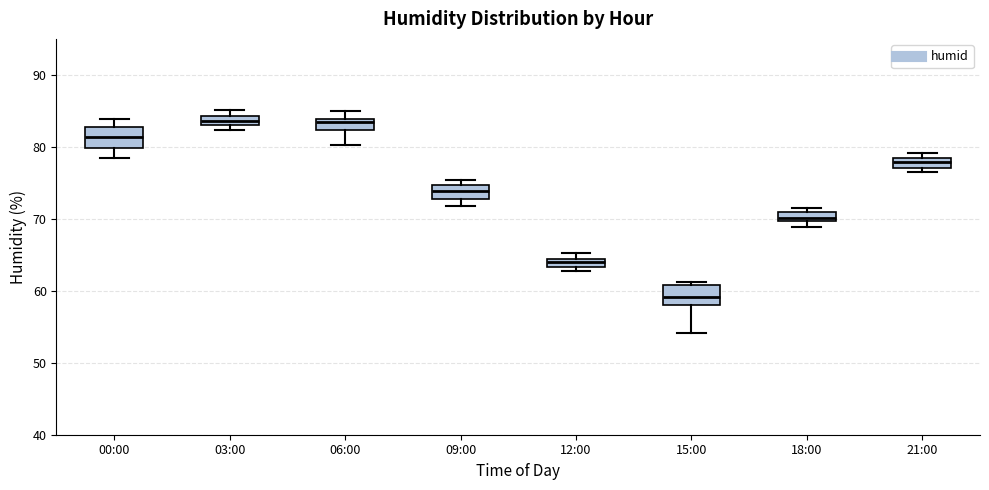

Where is the lower edge of the box for 03:00 on the y-axis? The values are not printed on the chart, so give them approximately, as read against the axis.

83